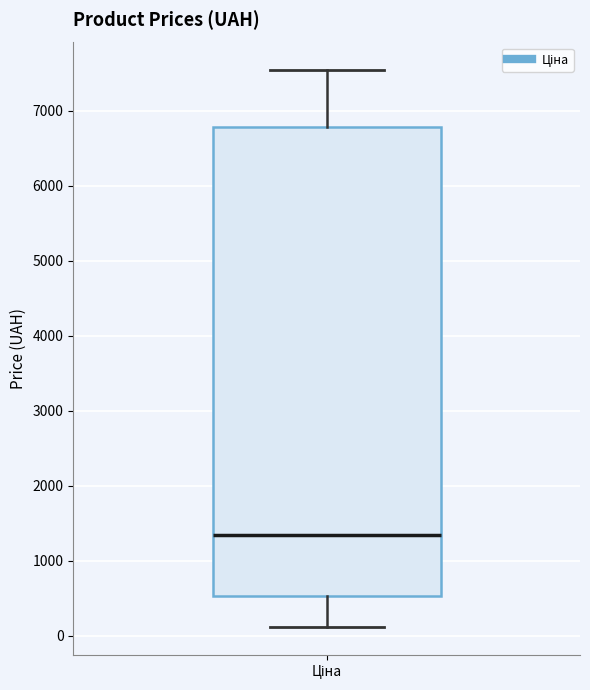

Read this box plot against the y-axis: the position of the median line, the range covered by the box, and the ends of both whiskers. The values are not printed on the chart, so give them approximately, as read against the axis.

median 1300, box 500 to 6800, whiskers 100 to 7500